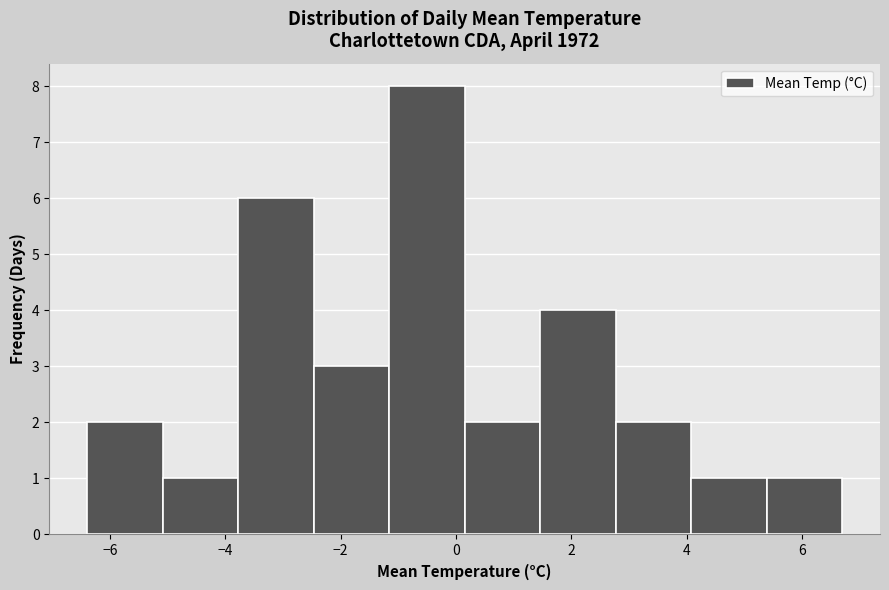

Which range on the x-axis has the tallest bar?

-1.2 to 0.2